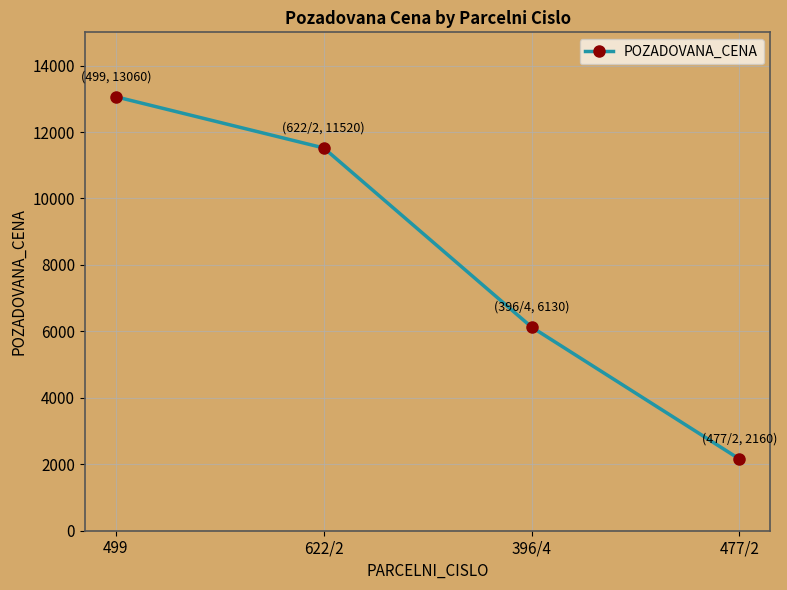

Reading left to right, extract all data points from this chart.

13060	11520	6130	2160